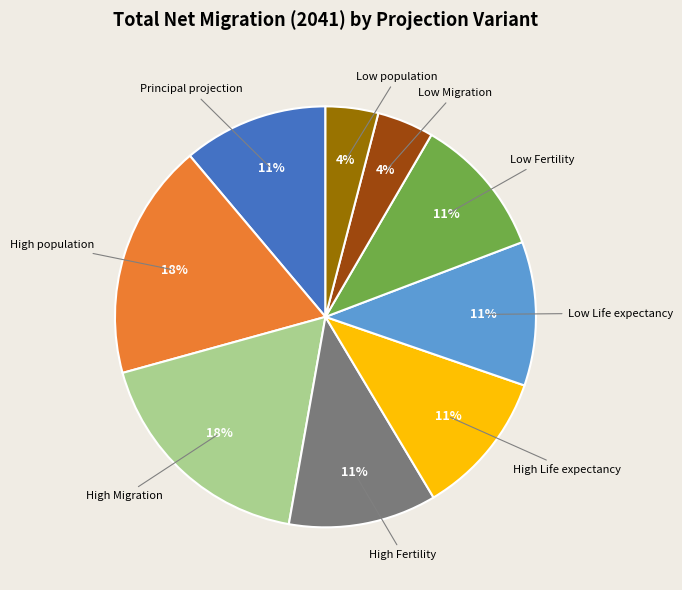

Does any single category account for the majority?

No